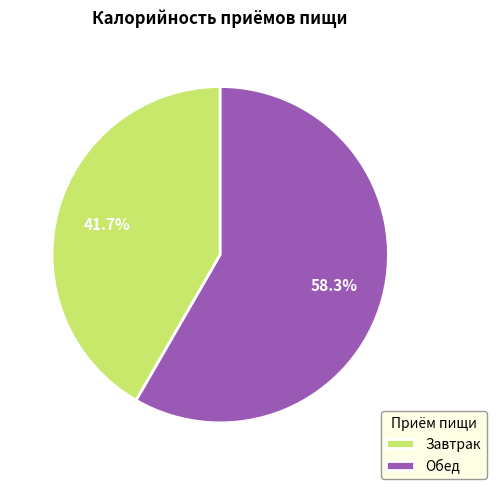

What is the ratio of the value at Обед to the value at Завтрак?

1.4